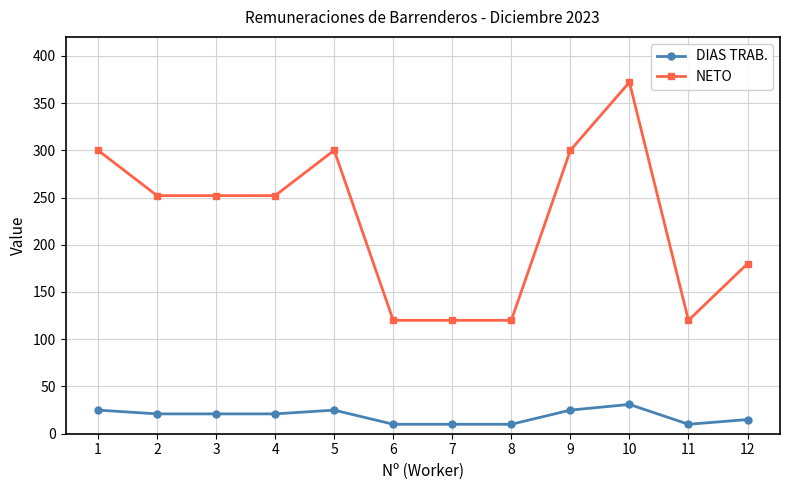

At how many categories does at least one series exceed 115?

12